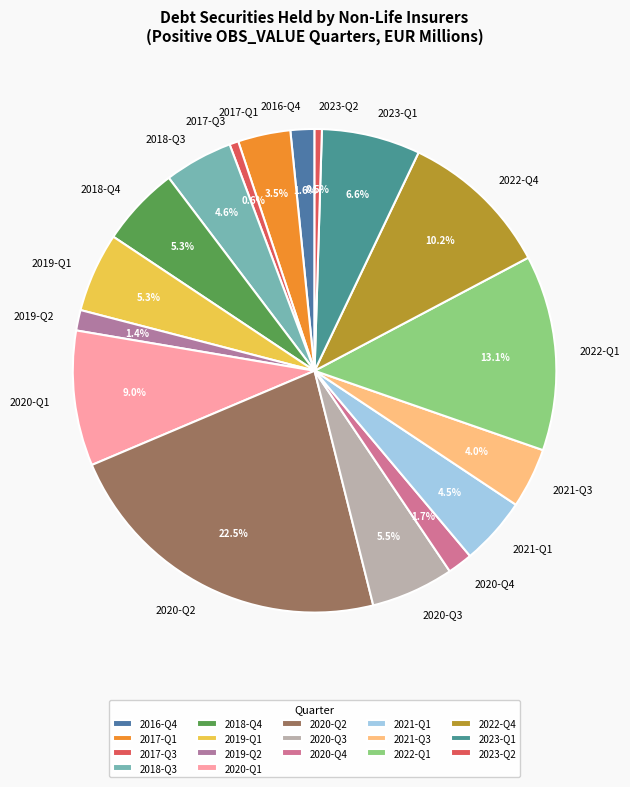

Does 2017-Q3 account for over 50% of the chart?

No